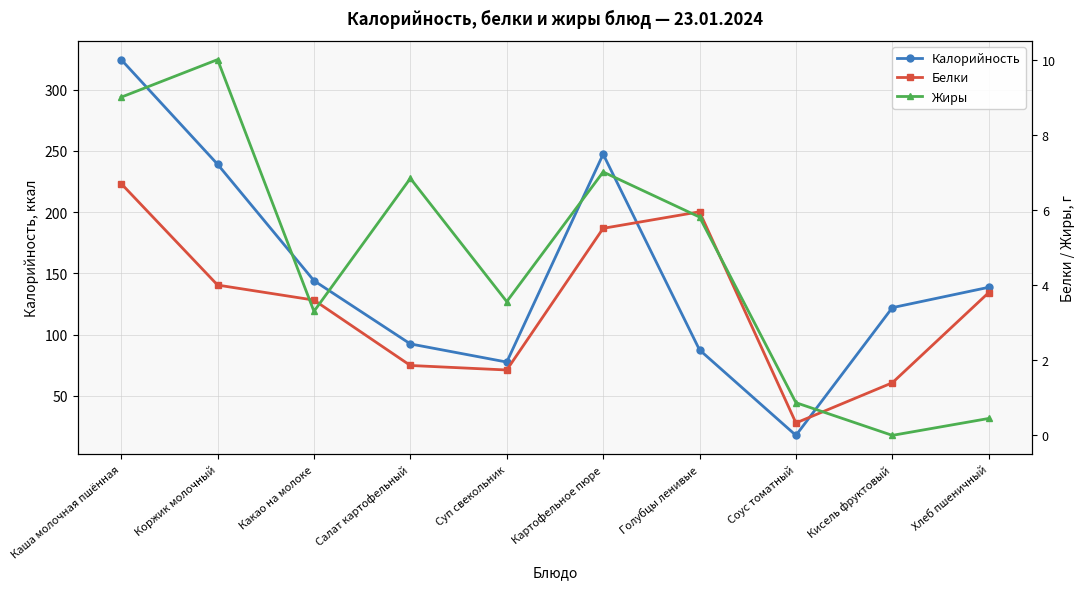

How many times do Белки and Жиры cross each other?

5